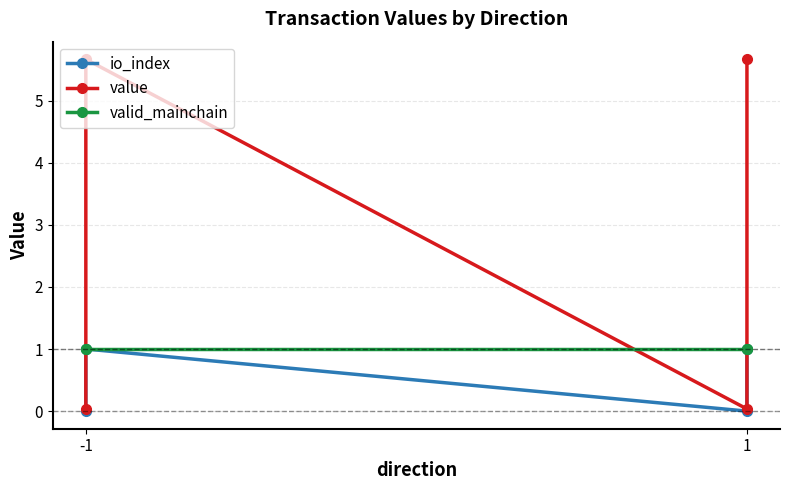

Reading left to right, what are all the values shown in this chart?

io_index: 0.0	1.0	0.0	1.0
value: 0.0	5.7	0.0	5.7
valid_mainchain: 1.0	1.0	1.0	1.0